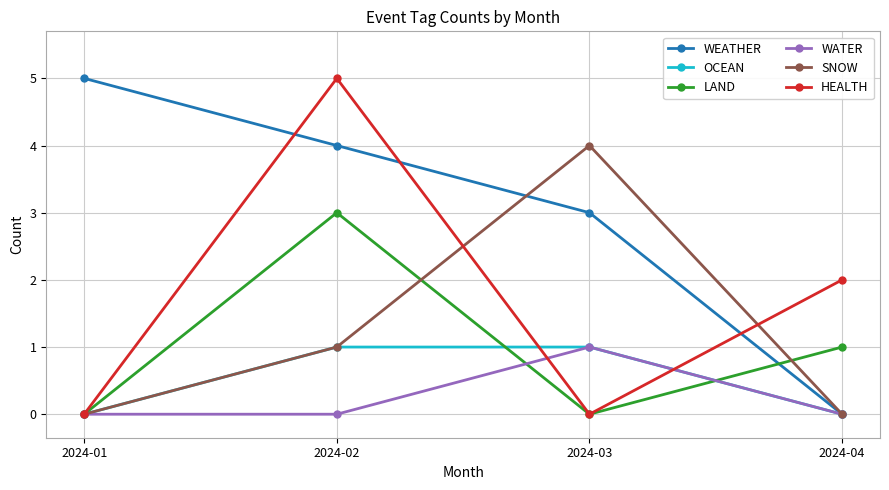

Which series has the largest total across all categories?

WEATHER